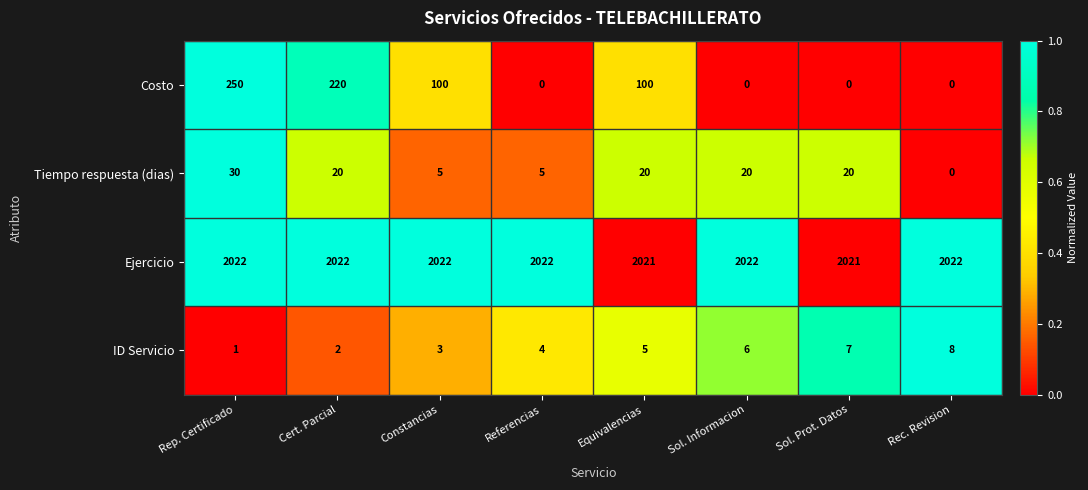

At how many categories does at least one series exceed 0?

8